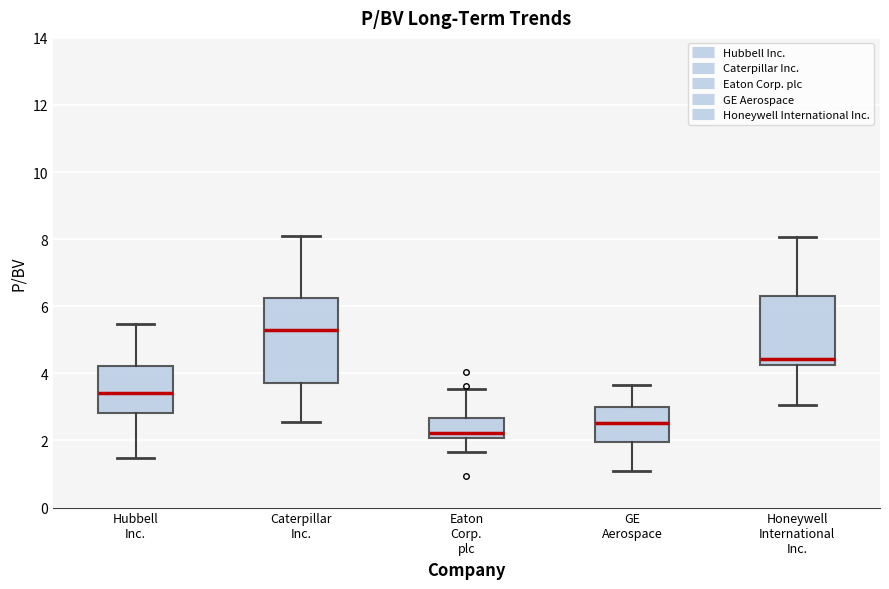

Where does the upper whisker of the box for Honeywell International Inc. end on the y-axis? The values are not printed on the chart, so give them approximately, as read against the axis.

8.0